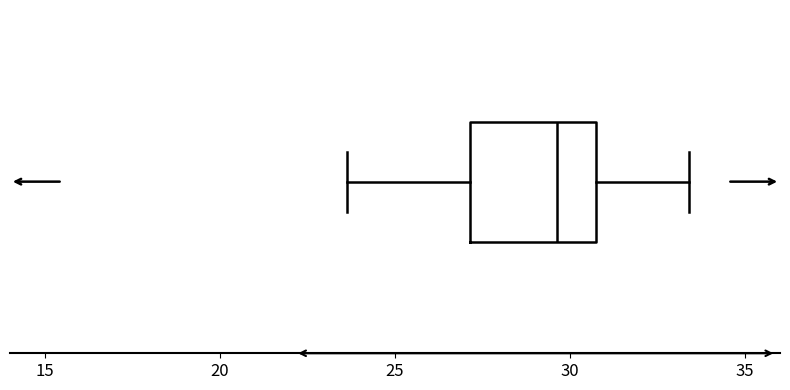

Transcribe this box plot: give where the median line is, the range the box spans, and where the two whiskers end, as read against the x-axis. The values are not printed on the chart, so give them approximately, as read against the axis.

median 29.5, box 27.0 to 30.5, whiskers 23.5 to 33.5